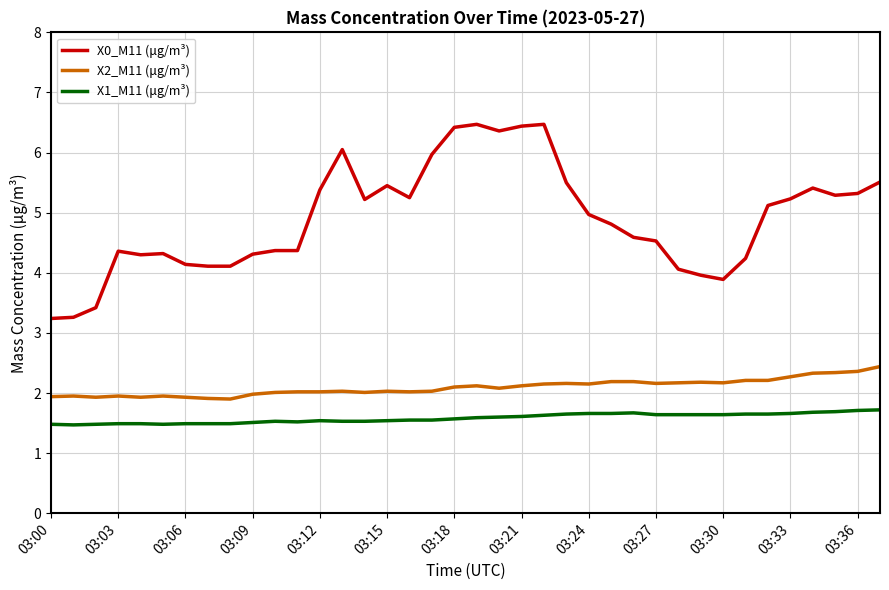

What is the difference between the maximum and minimum values in the X0_M11 (μg/m³) series?

3.2